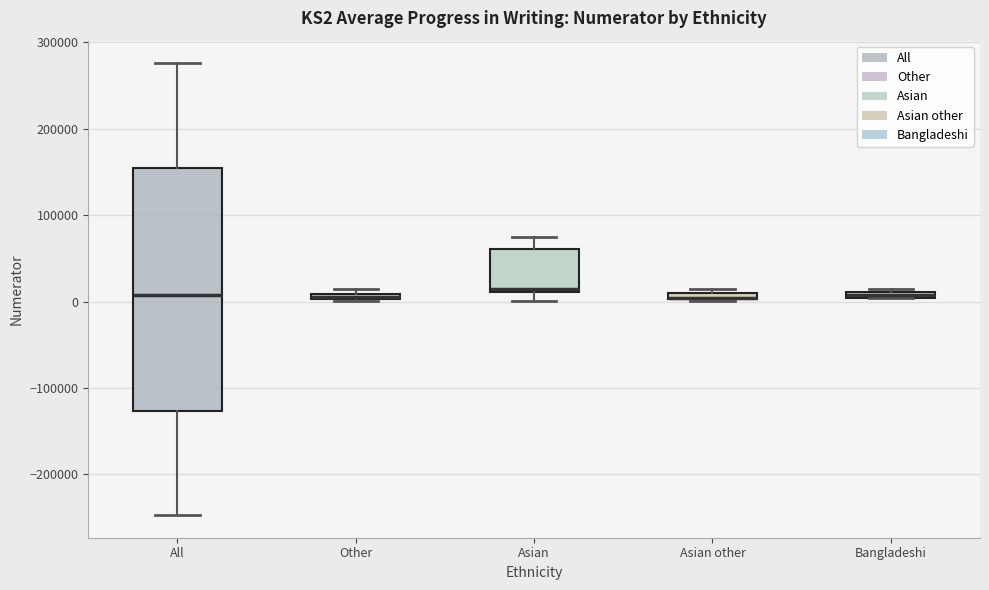

Where is the upper edge of the box for Bangladeshi on the y-axis? The values are not printed on the chart, so give them approximately, as read against the axis.

10000